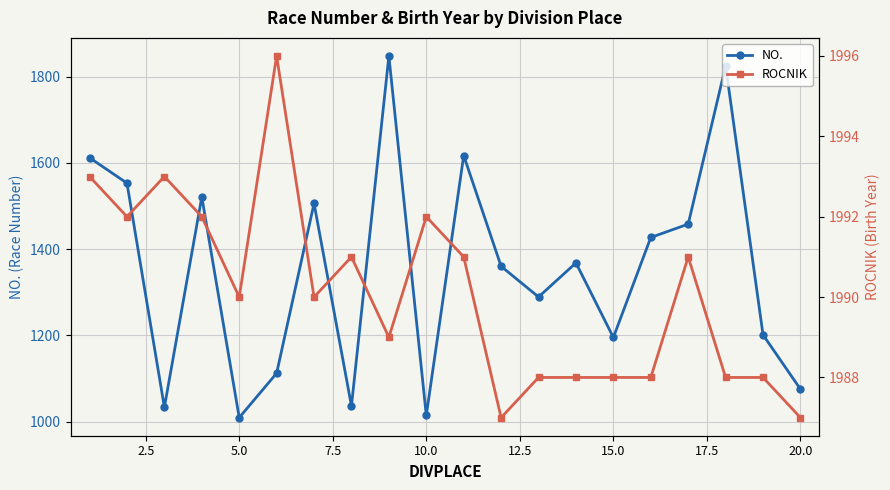

In NO., how many points are lower than both neighbors (excluding endpoints)?

6